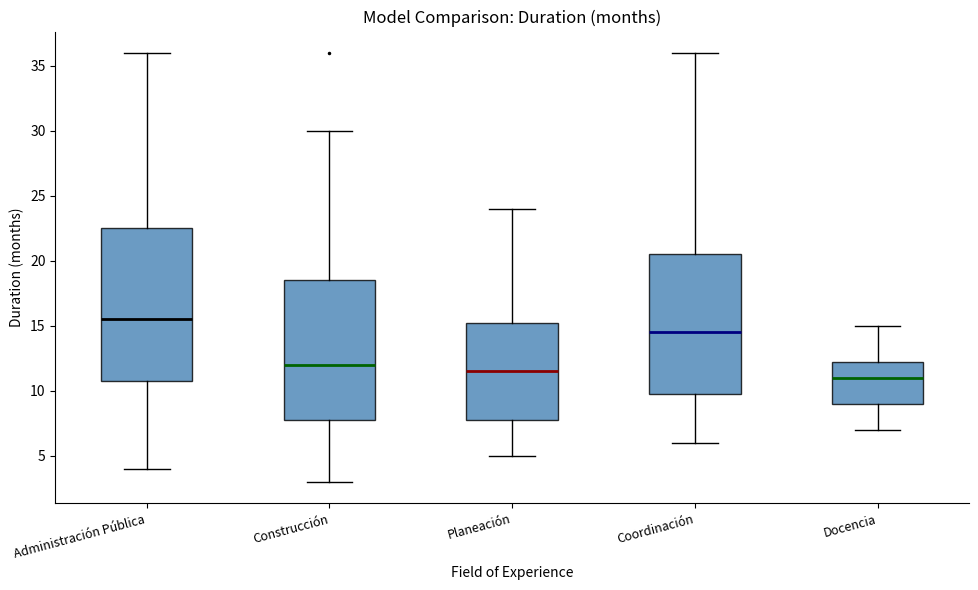

Where is the lower edge of the box for Planeación on the y-axis? The values are not printed on the chart, so give them approximately, as read against the axis.

8.0